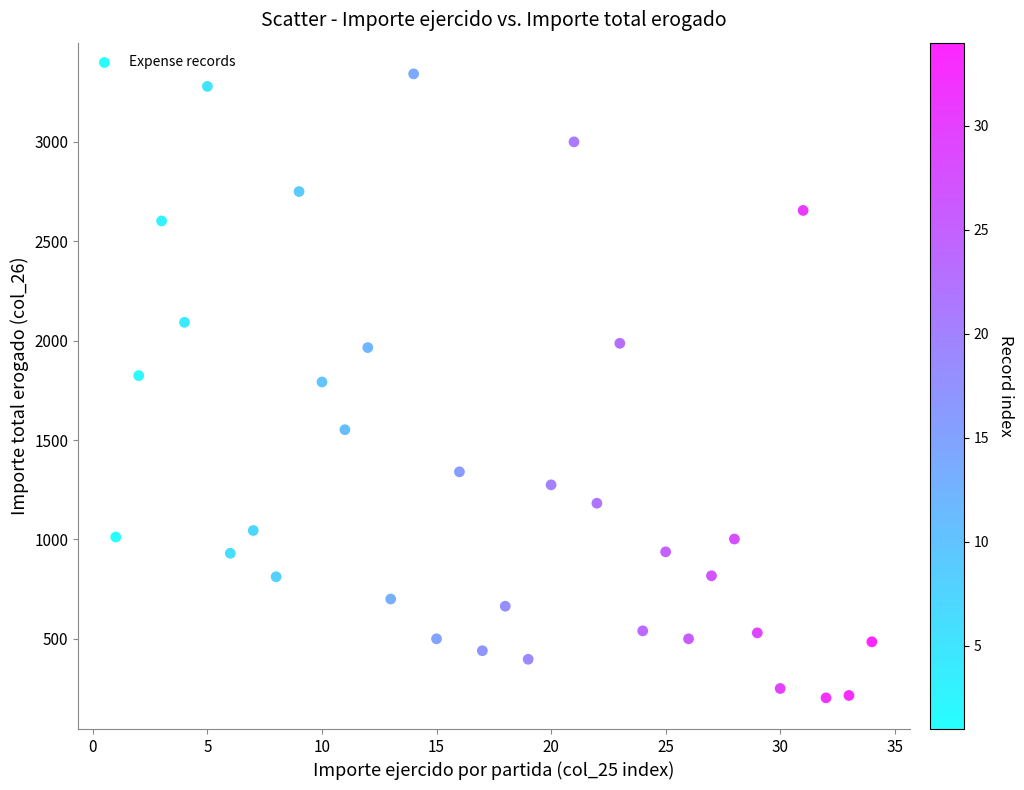

What is the range of X values (max minus min)?

33.0